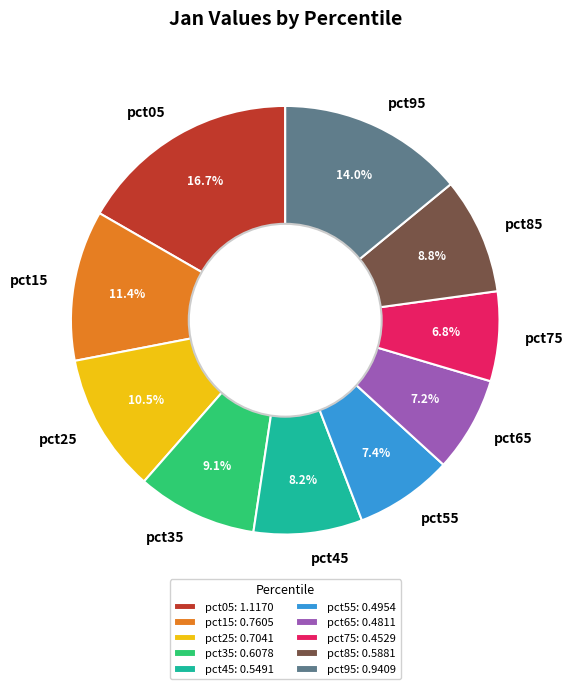

Is there any slice that represents more than half of the pie?

No